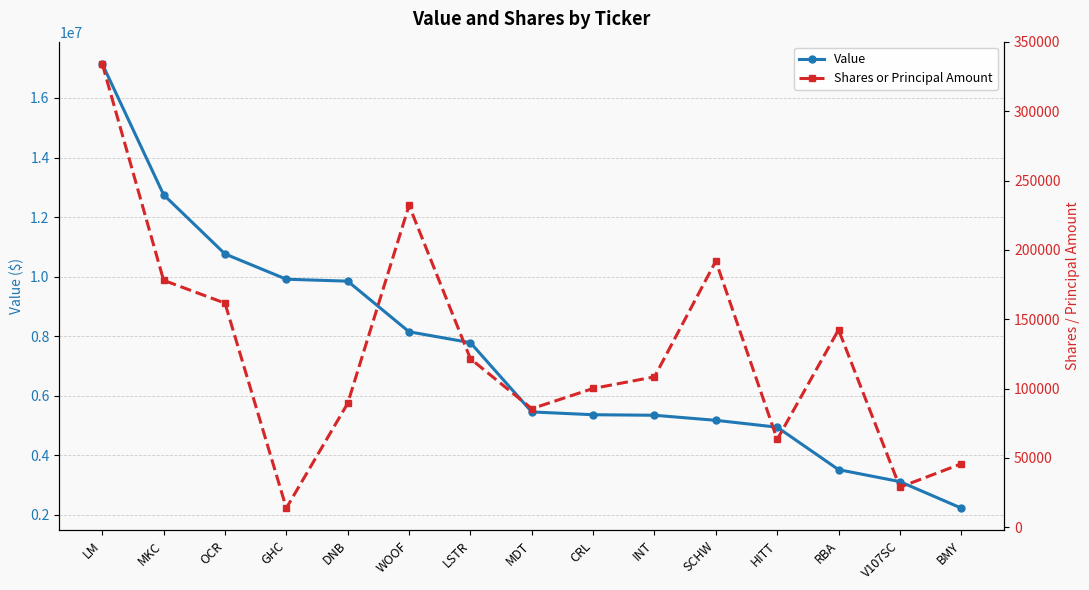

What is the difference between the maximum and minimum values in the Shares or Principal Amount series?

320365